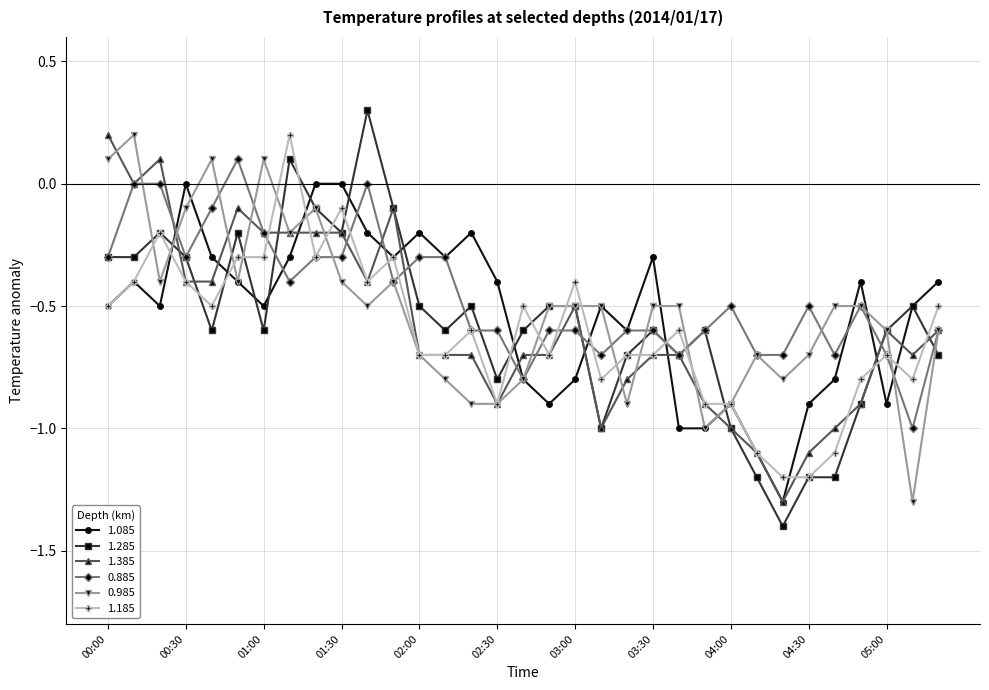

True or false: 1.285 has more than 2 interior local peaks.

True